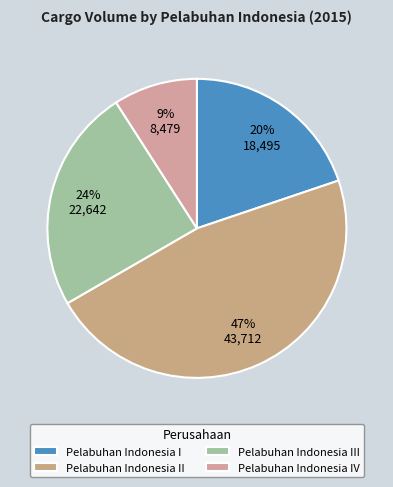

Rank the categories by value from highest to lowest.

Pelabuhan Indonesia II, Pelabuhan Indonesia III, Pelabuhan Indonesia I, Pelabuhan Indonesia IV